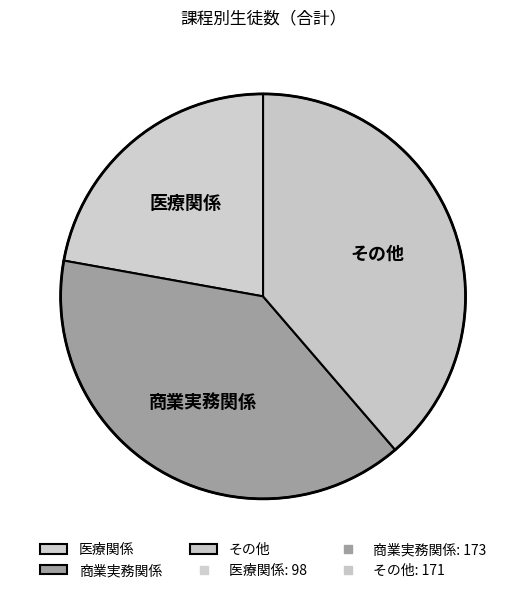

The その他 slice represents 49% of the pie. True or false?

False